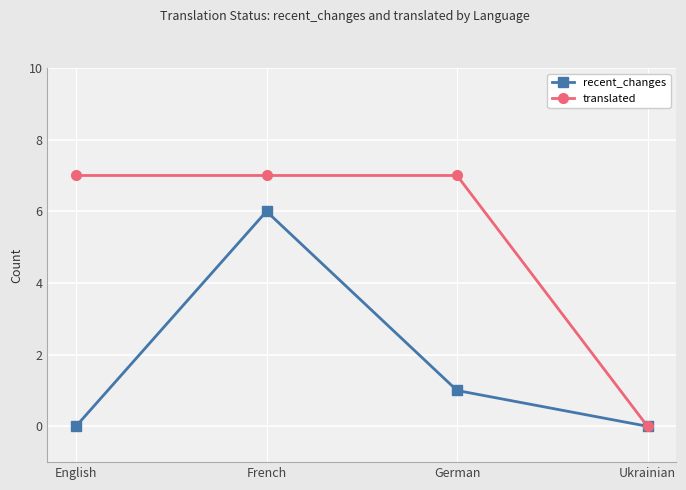

What is the spread (max minus min) of values at French?

1